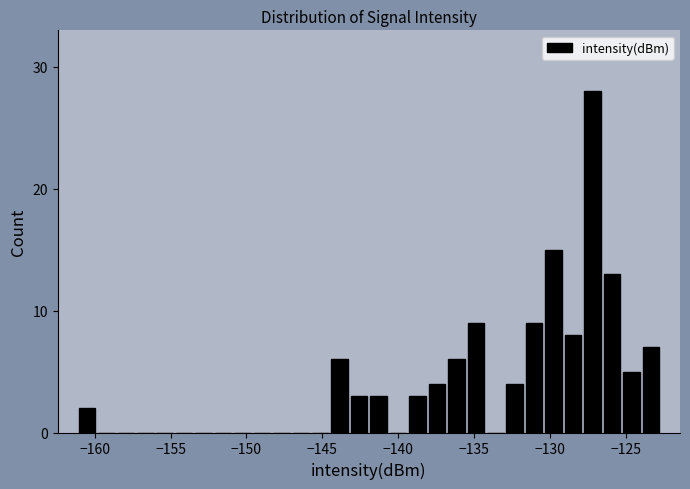

Around what value on the x-axis is the tallest bar? Give the approximate position of its centre, as read against the axis.

-127.0